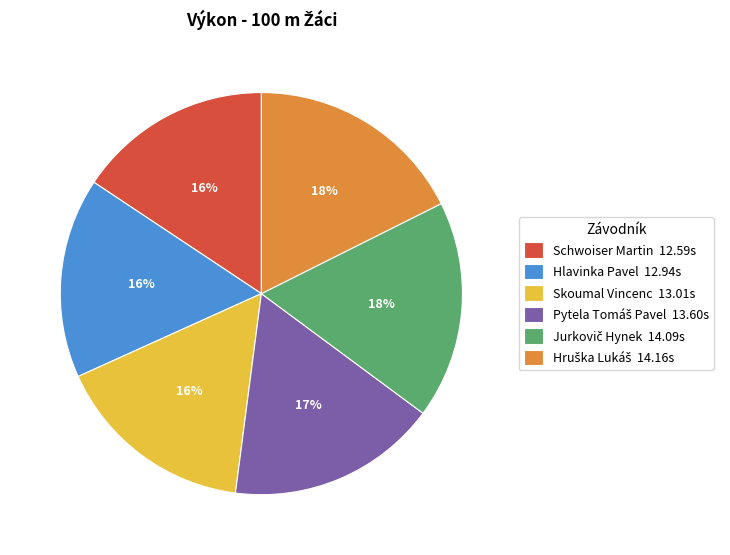

Count the number of slices in the pie.

6